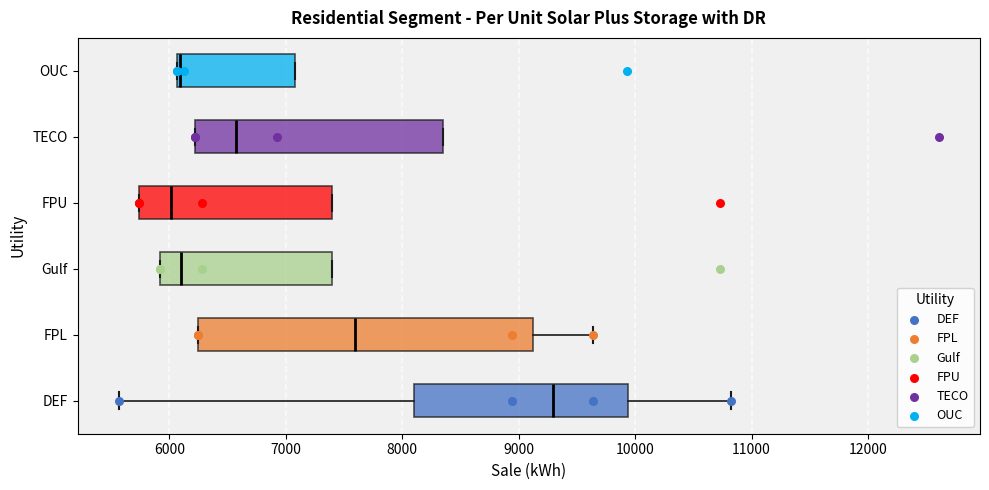

Reading bottom to top, transcribe this box plot: for each box, give where its median line is, the range the box spans, and where its two whiskers end, as read against the x-axis. The values are not printed on the chart, so give them approximately, as read against the axis.

DEF: median 9300, box 8100 to 9900, whiskers 5600 to 10800
FPL: median 7600, box 6200 to 9100, whiskers 6200 to 9600
Gulf: median 6100, box 5900 to 7400, whiskers 5900 to 7400
FPU: median 6000, box 5700 to 7400, whiskers 5700 to 7400
TECO: median 6600, box 6200 to 8300, whiskers 6200 to 8300
OUC: median 6100 (just right of the box's left edge), box 6100 to 7100, whiskers 6100 to 7100